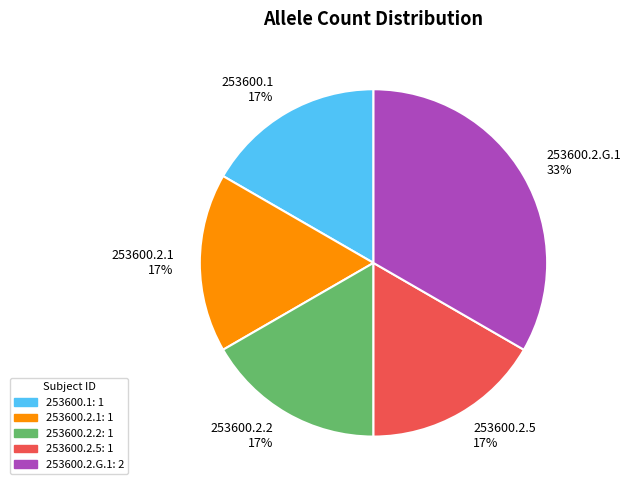

What is the ratio of the value at 253600.2.1 17% to the value at 253600.2.2 17%?

1.0